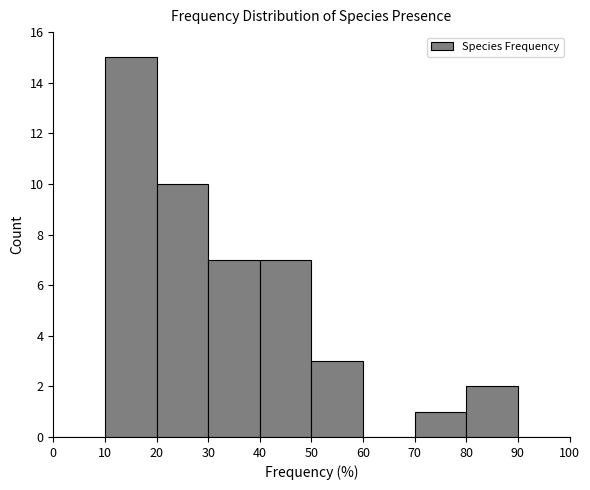

Reading left to right, list every bar in this chart as the range it spans on the x-axis followed by its height. The values are not printed on the chart, so give them approximately, as read against the axis.

0 to 10: 0
10 to 20: 15
20 to 30: 10
30 to 40: 7
40 to 50: 7
50 to 60: 3
60 to 70: 0
70 to 80: 1
80 to 90: 2
90 to 100: 0